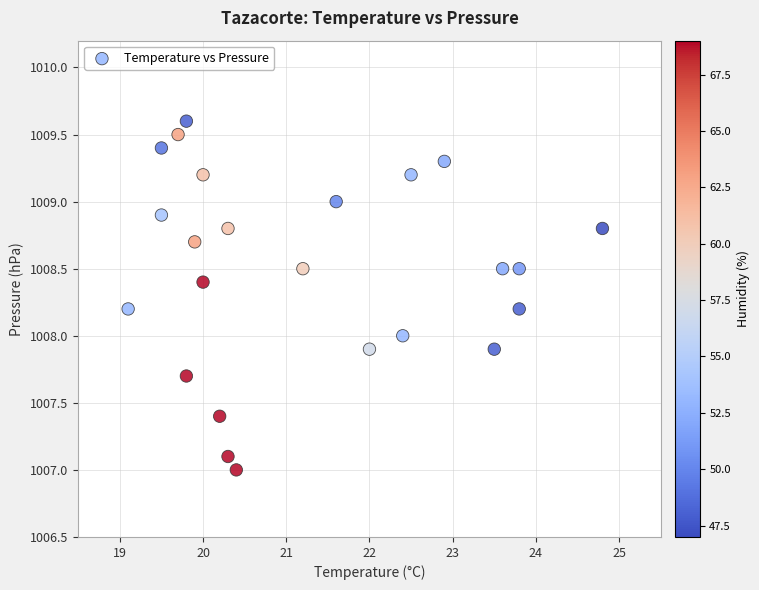

What is the range of Y values (max minus min)?

2.6